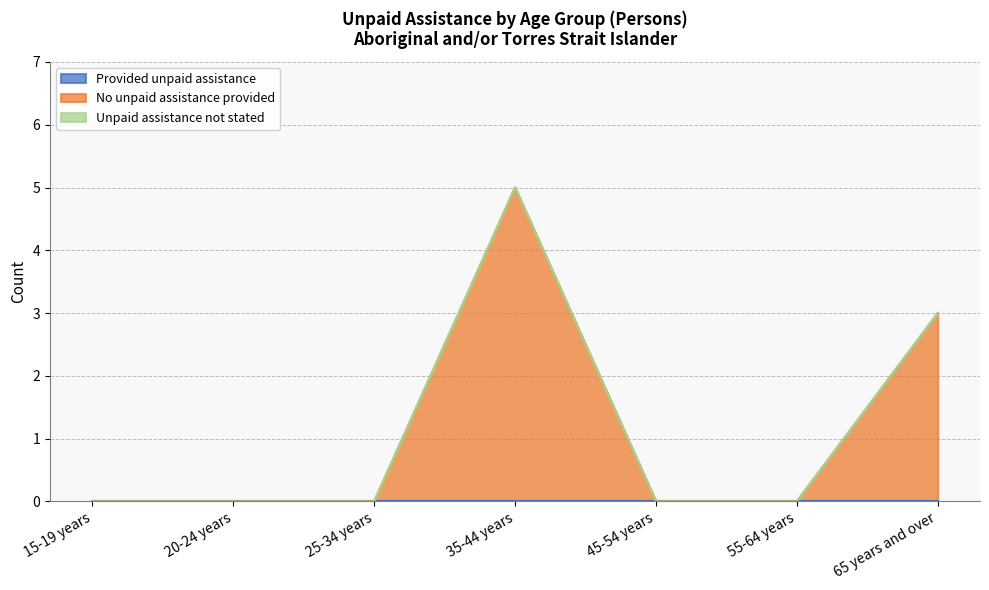

Which series has the largest range (max minus min)?

No unpaid assistance provided